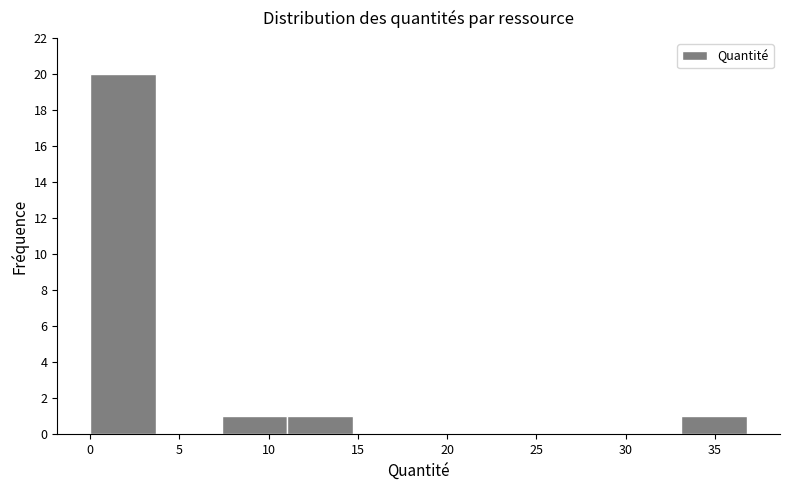

Reading left to right, list every bar in this chart as the range it spans on the x-axis followed by its height. Neither the bar edges nor the heights are printed on the chart, so give them approximately, as read against the axes.

0.0 to 3.5: 20
3.5 to 7.5: 0
7.5 to 11.0: 1
11.0 to 14.5: 1
14.5 to 18.5: 0
18.5 to 22.0: 0
22.0 to 26.0: 0
26.0 to 29.5: 0
29.5 to 33.0: 0
33.0 to 37.0: 1